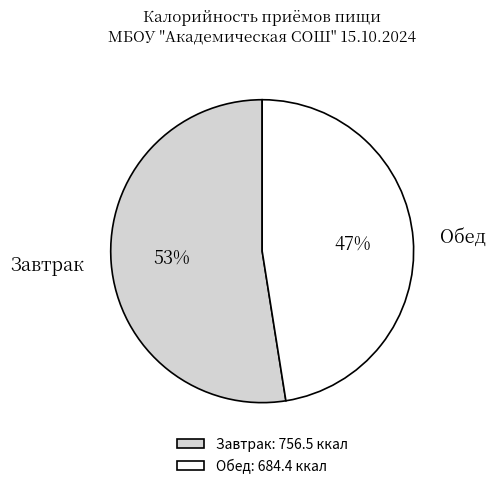

Do Обед and Завтрак together represent more than half of the pie?

Yes